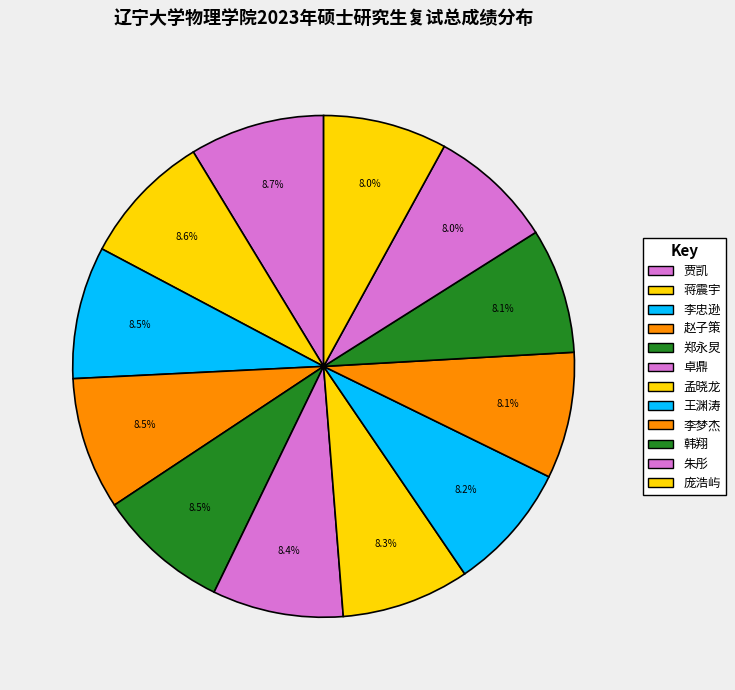

True or false: 李梦杰 accounts for 21% of the total.

False